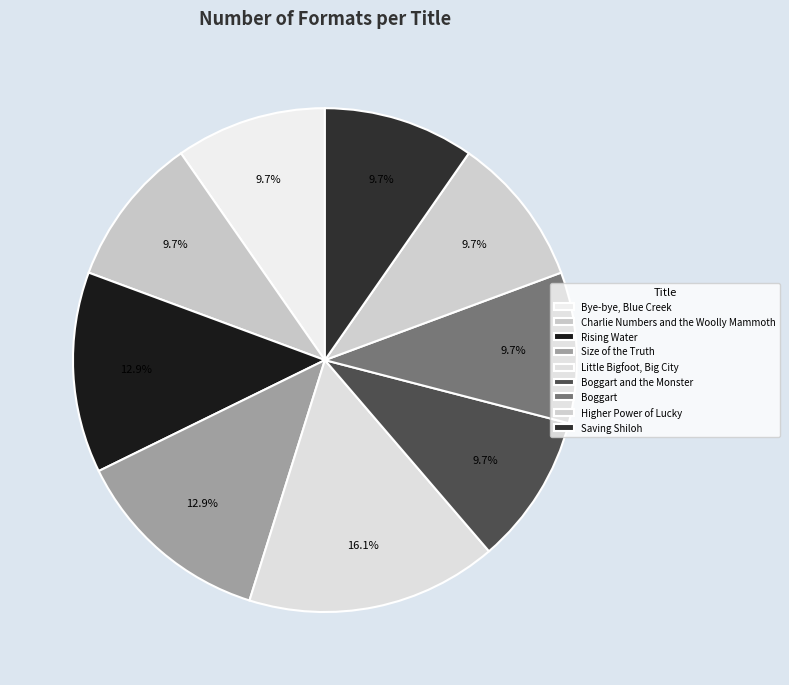

How many slices are in this pie chart?

9